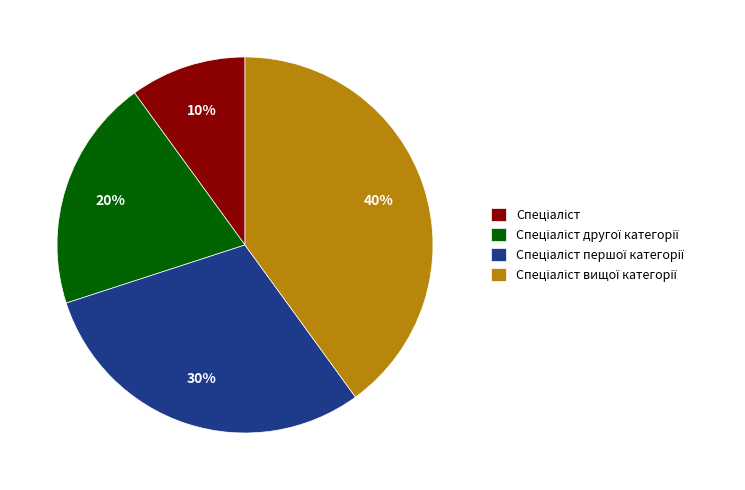

To the nearest percent, what is the average slice percentage?

25%